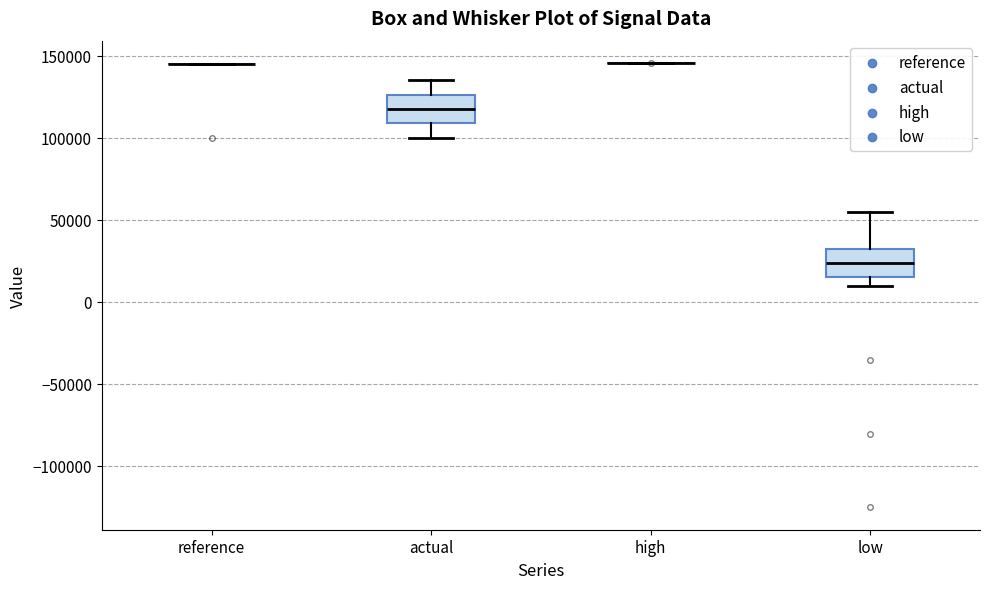

Reading left to right, transcribe this box plot: for each box, give where its median line is, the range the box spans, and where its two whiskers end, as read against the y-axis. The values are not printed on the chart, so give them approximately, as read against the axis.

reference: box collapsed to a line at 145000, whiskers 145000 to 145000
actual: median 115000, box 110000 to 125000, whiskers 100000 to 135000
high: box collapsed to a line at 145000, whiskers 145000 to 145000
low: median 25000, box 15000 to 30000, whiskers 10000 to 55000